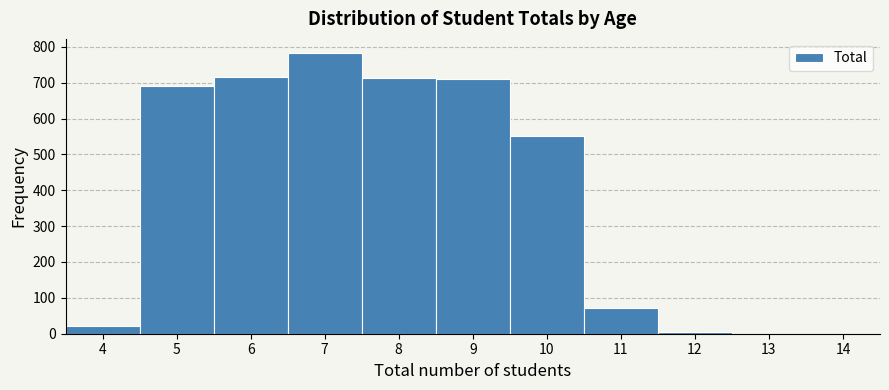

Reading left to right, transcribe this chart: for each bar, give the range it covers on the x-axis and its height. The values are not printed on the chart, so give them approximately, as read against the axis.

3.5 to 4.5: 20
4.5 to 5.5: 690
5.5 to 6.5: 720
6.5 to 7.5: 780
7.5 to 8.5: 710
8.5 to 9.5: 710
9.5 to 10.5: 550
10.5 to 11.5: 70
11.5 to 12.5: under 10
12.5 to 13.5: 0
13.5 to 14.5: 0